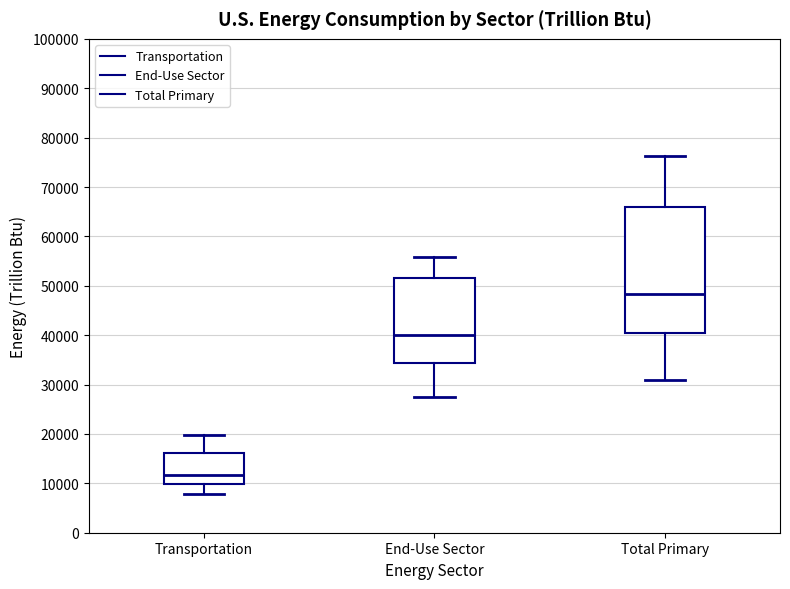

Comparing the boxes themselves (not the whiskers), which one is the tallest?

Total Primary